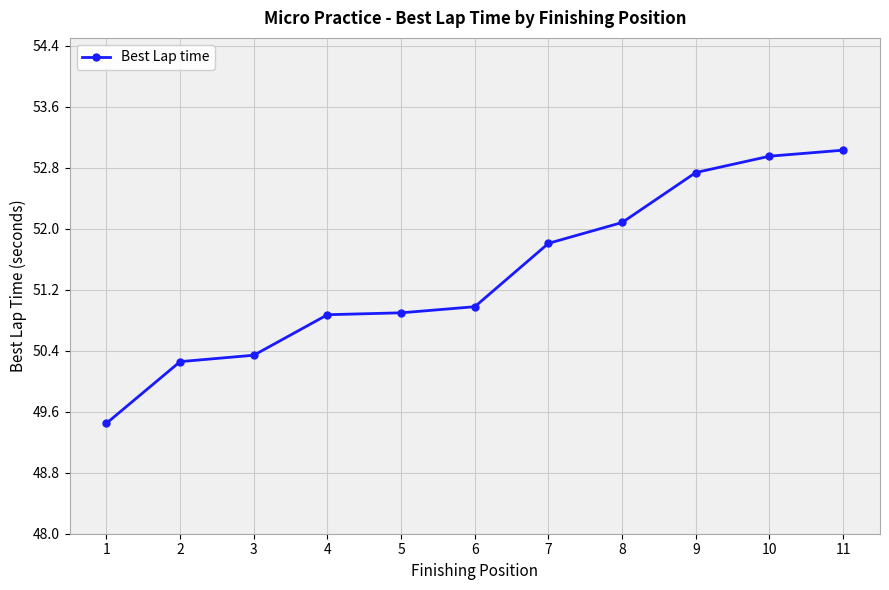

Where does the data first go above 50?

2